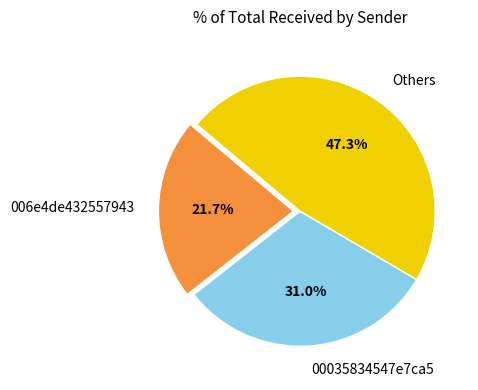

Which slice is the largest?

Others